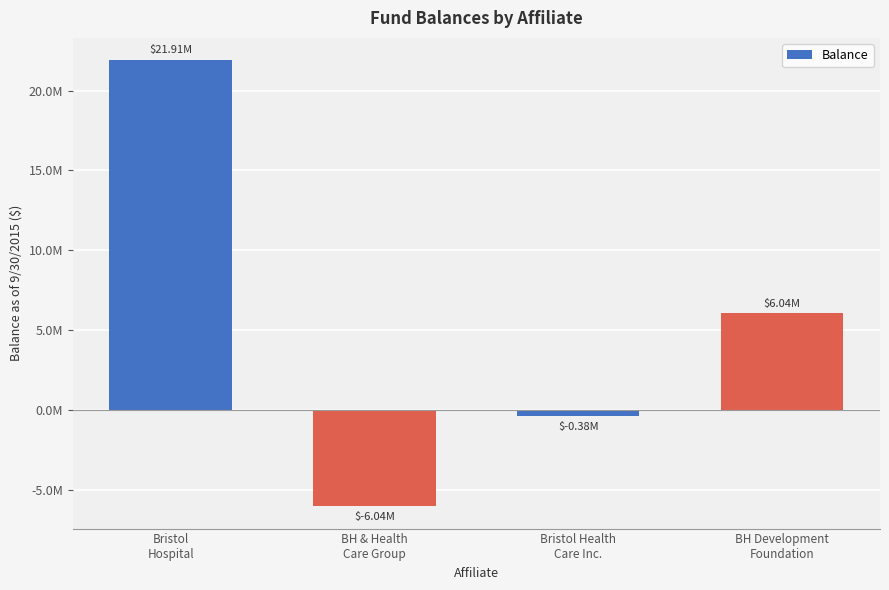

Read the value at Bristol Health
Care Inc., to the nearest 100.

-379500